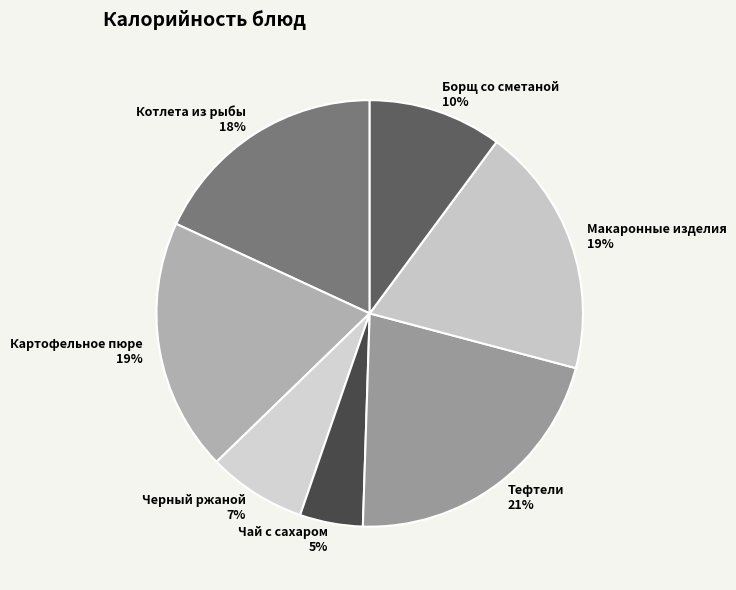

Between Чай с сахаром and Картофельное пюре, which is larger?

Картофельное пюре